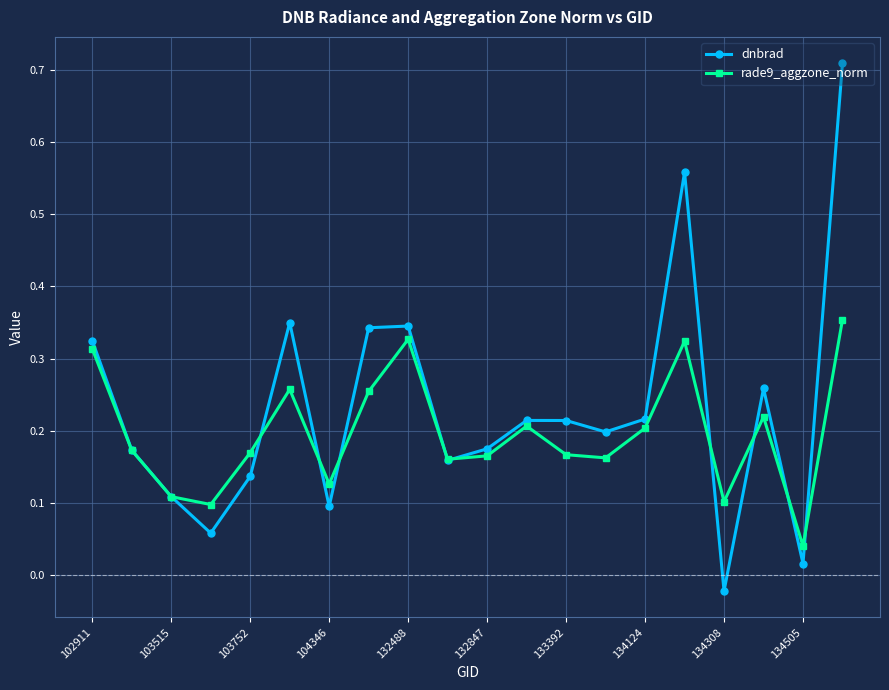

Which series has the largest total across all categories?

dnbrad